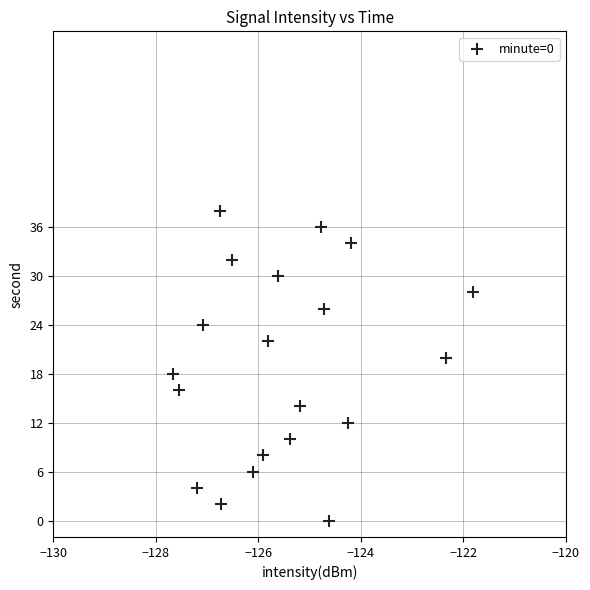

What is the range of Y values (max minus min)?

38